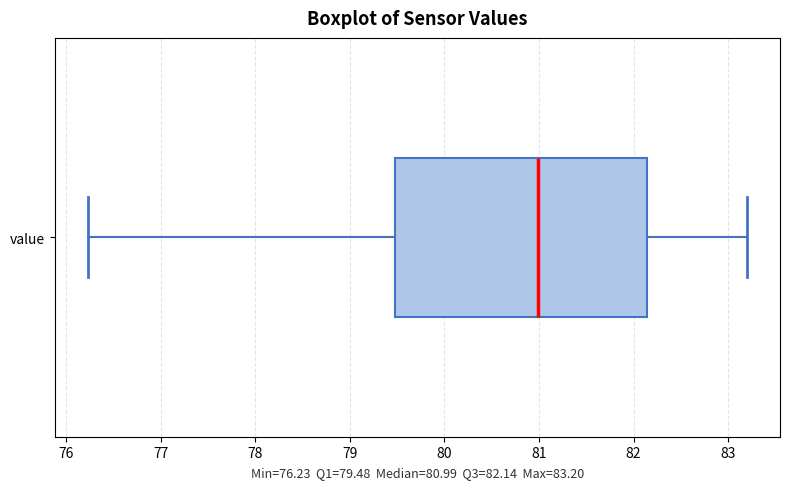

Transcribe this box plot: give where the median line is, the range the box spans, and where the two whiskers end, as read against the x-axis. The values are not printed on the chart, so give them approximately, as read against the axis.

median 81.0, box 79.5 to 82.1, whiskers 76.2 to 83.2